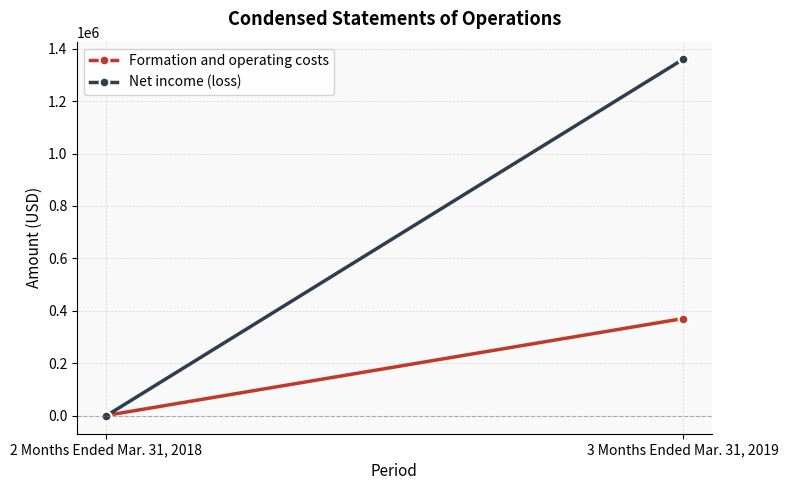

List the series in order of their peak value, highest first.

Net income (loss), Formation and operating costs